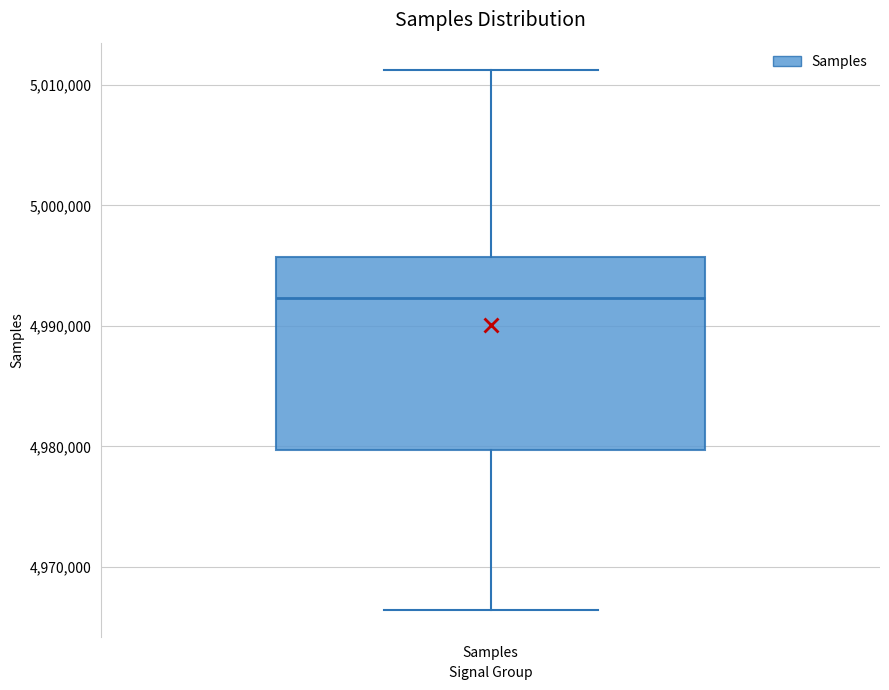

Transcribe this box plot: give where the median line is, the range the box spans, and where the two whiskers end, as read against the y-axis. The values are not printed on the chart, so give them approximately, as read against the axis.

median 4992000, box 4980000 to 4996000, whiskers 4966000 to 5011000